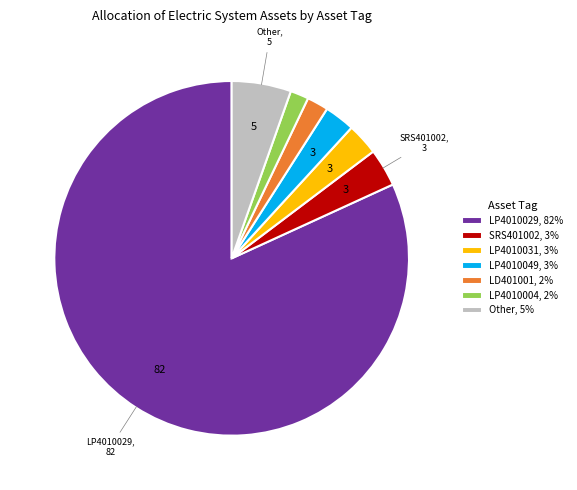

Does any single category account for the majority?

Yes